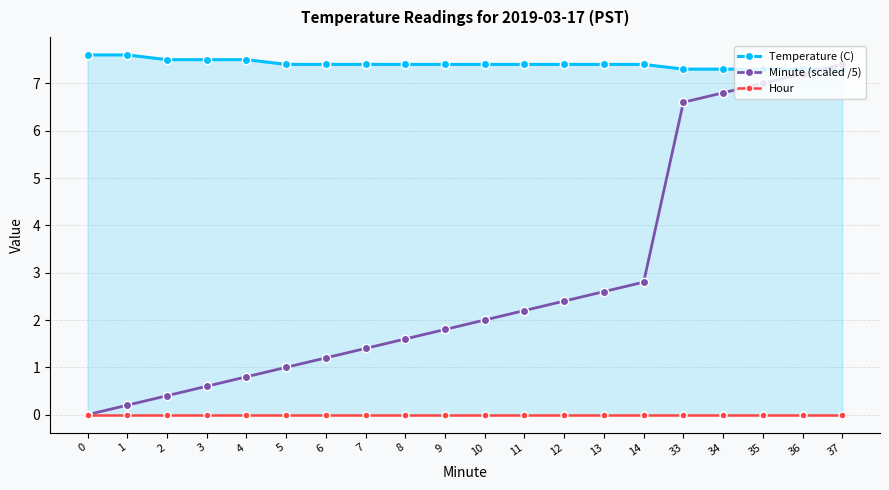

How many times do Minute (scaled /5) and Temperature (C) cross each other?

1